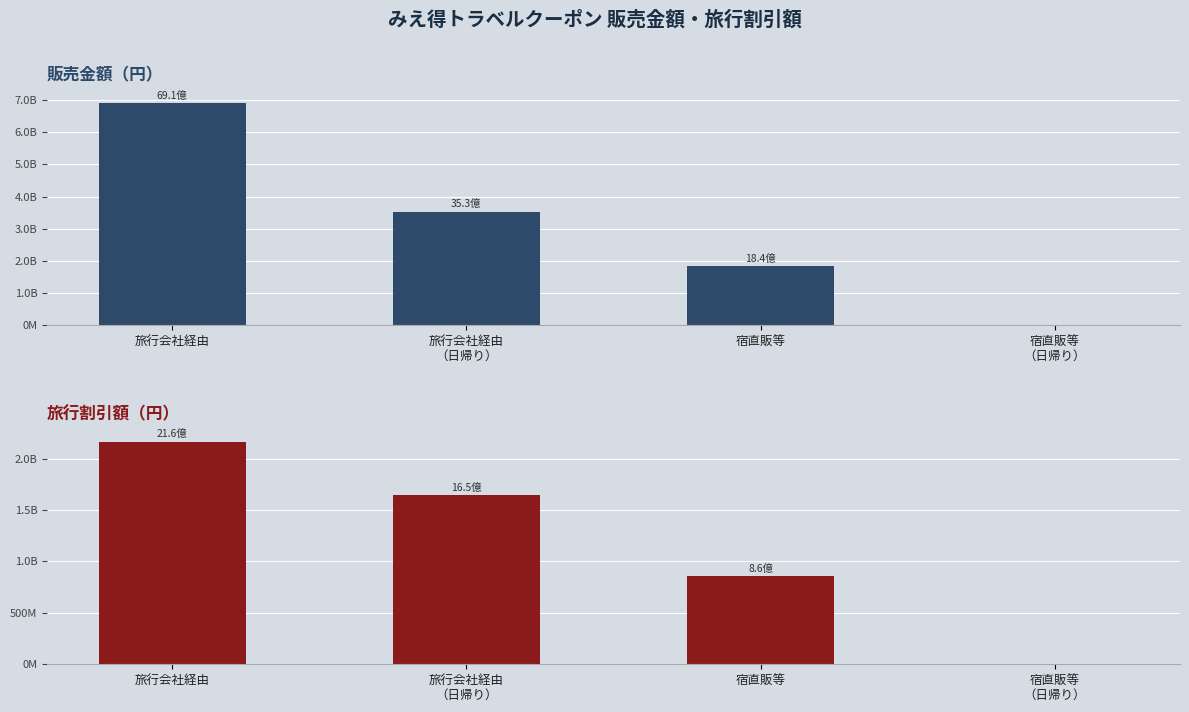

Between 旅行会社経由
（日帰り） and 宿直販等, which is larger?

旅行会社経由
（日帰り）